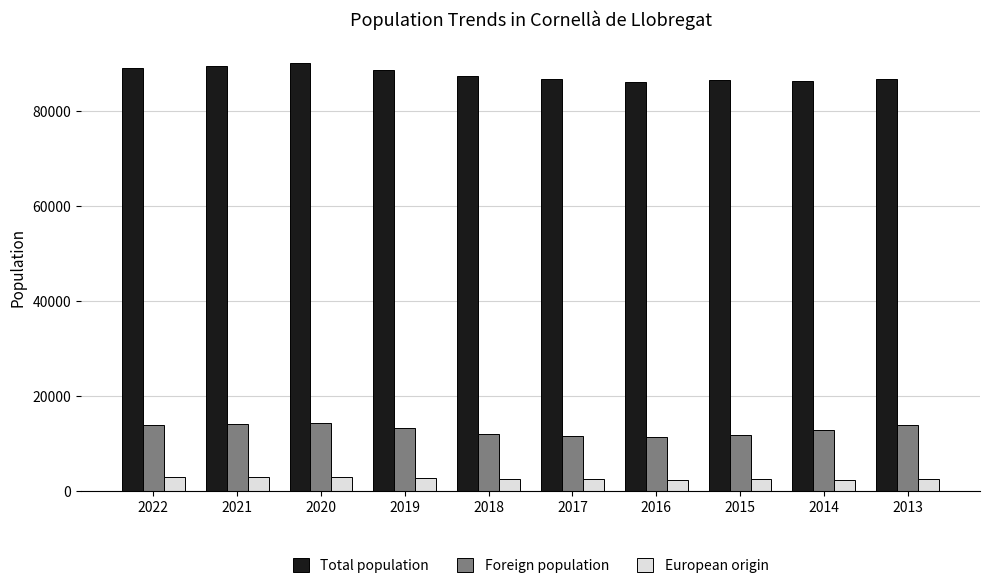

Count the number of data series in this chart.

3